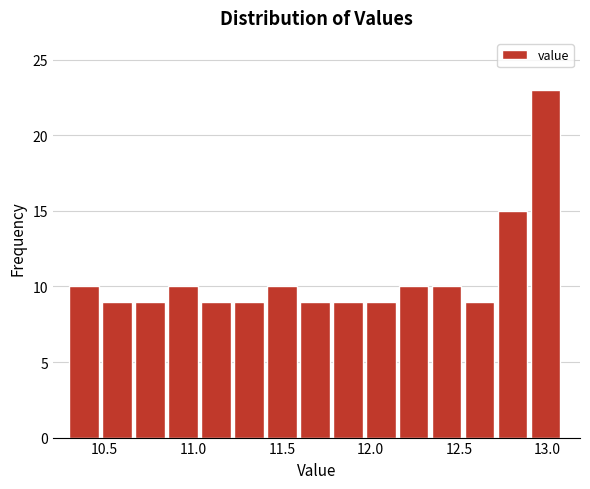

Read against the x-axis, roughly where is the centre of the tallest bar?

13.00